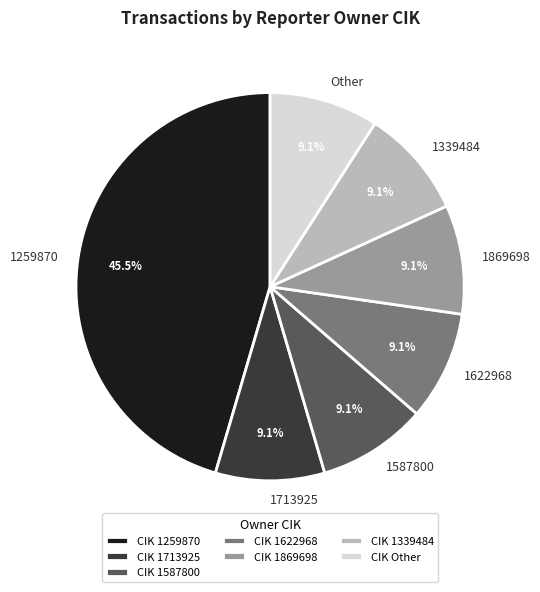

Does 1713925 represent more than half of the total?

No